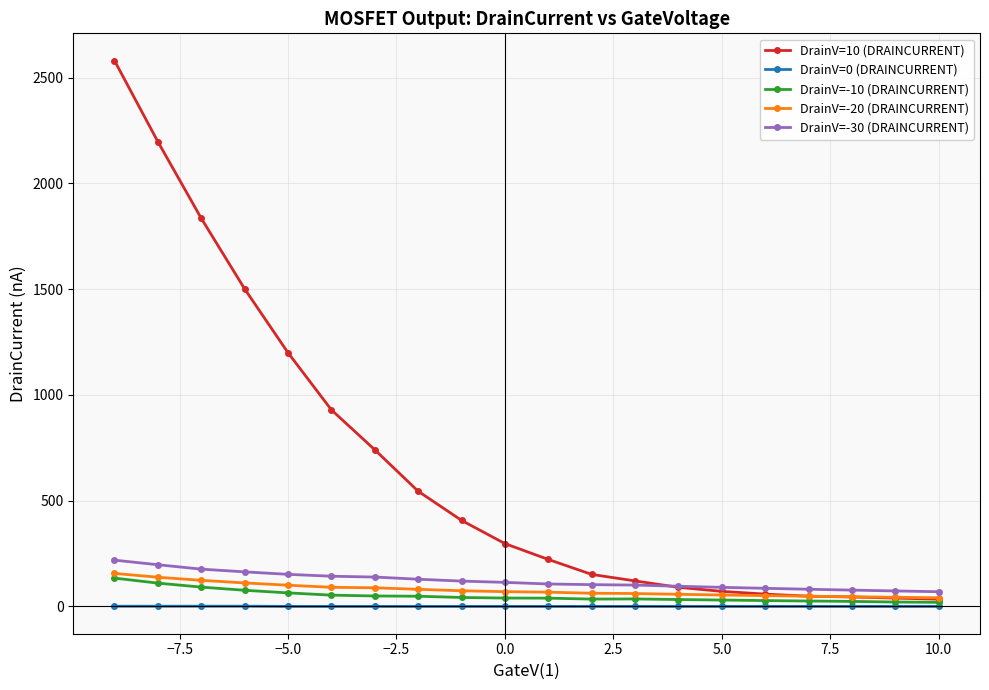

Which series has the largest total across all categories?

DrainV=10 (DRAINCURRENT)